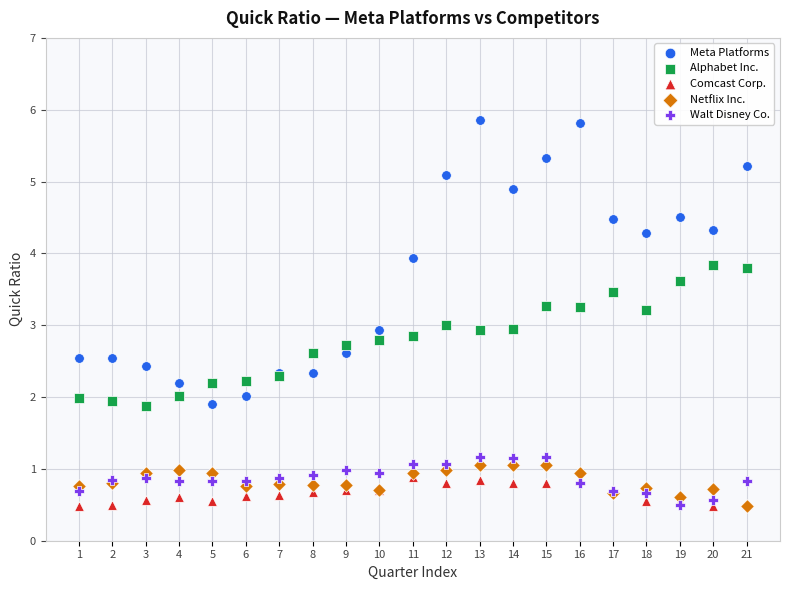

Which series has the largest Y range (max minus min)?

Meta Platforms